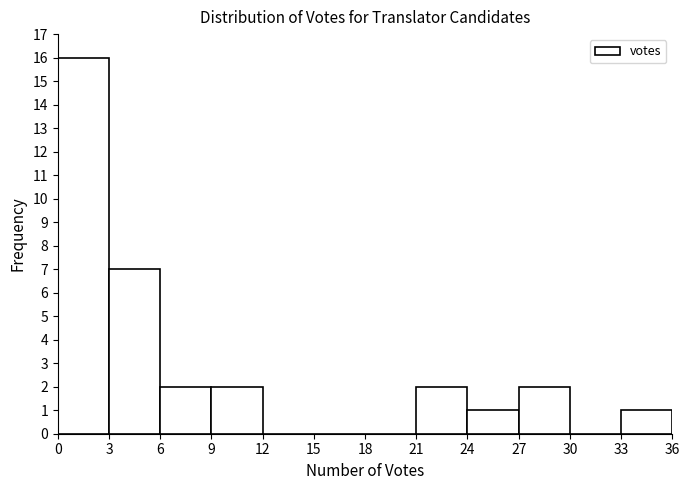

Reading left to right, transcribe this chart: for each bar, give the range it covers on the x-axis and its height. The values are not printed on the chart, so give them approximately, as read against the axis.

0 to 3: 16
3 to 6: 7
6 to 9: 2
9 to 12: 2
12 to 15: 0
15 to 18: 0
18 to 21: 0
21 to 24: 2
24 to 27: 1
27 to 30: 2
30 to 33: 0
33 to 36: 1